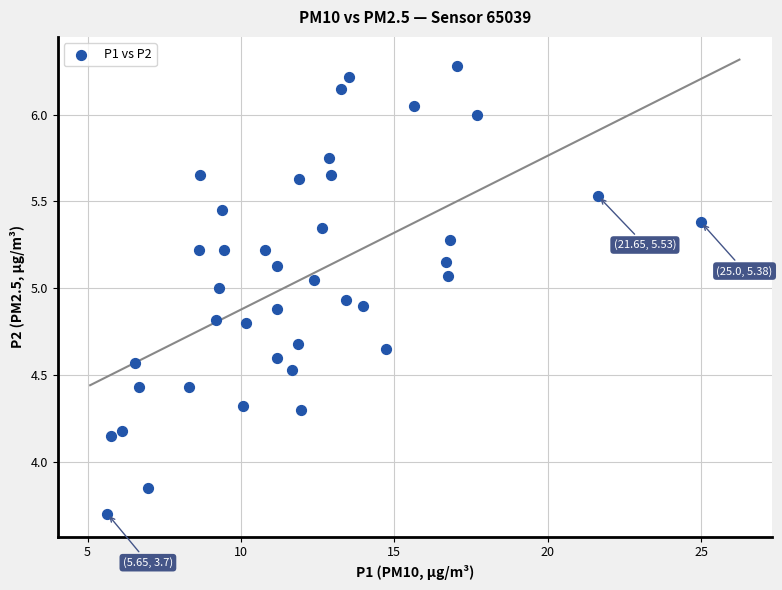

What is the range of Y values (max minus min)?

2.6